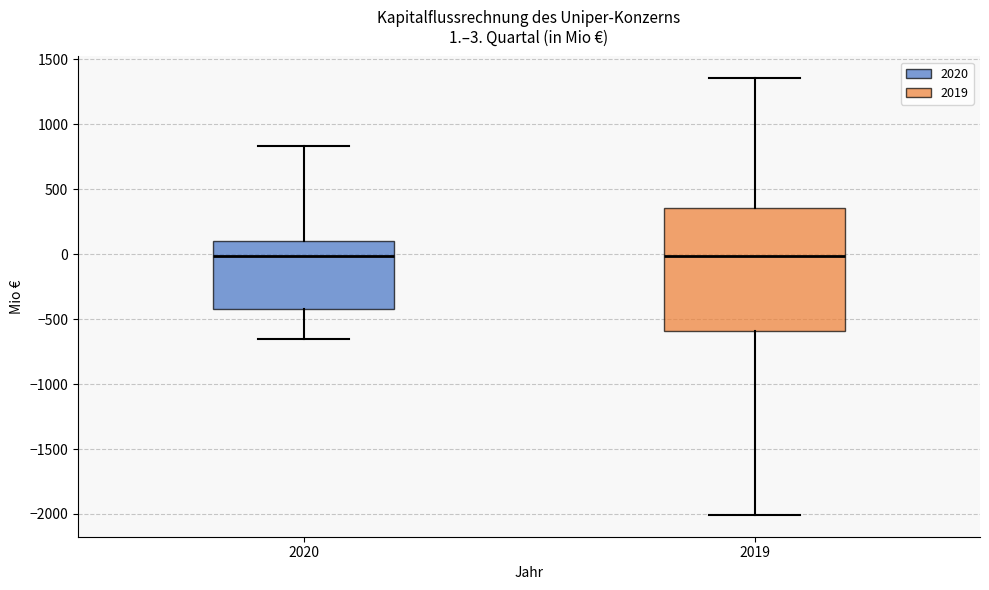

Which box is the tallest, from its lower edge to its upper edge?

2019